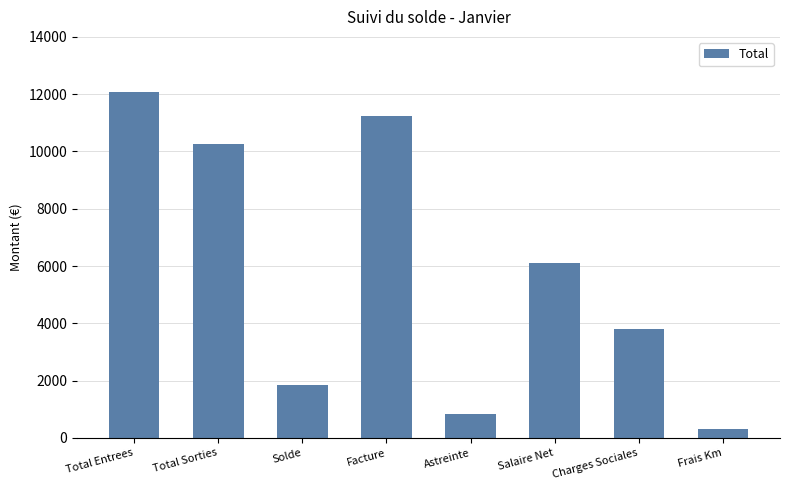

Approximately how many times larger is the value at Total Sorties compared to Astreinte?

12.2